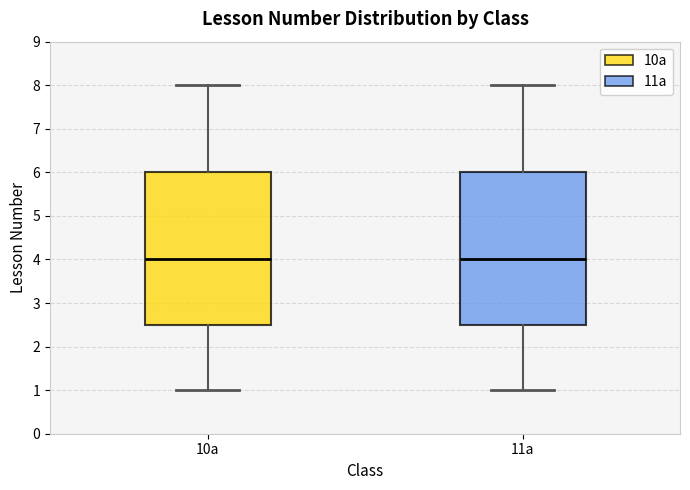

Reading left to right, transcribe this box plot: for each box, give where its median line is, the range the box spans, and where its two whiskers end, as read against the y-axis. The values are not printed on the chart, so give them approximately, as read against the axis.

10а: median 4.0, box 2.5 to 6.0, whiskers 1.0 to 8.0
11а: median 4.0, box 2.5 to 6.0, whiskers 1.0 to 8.0